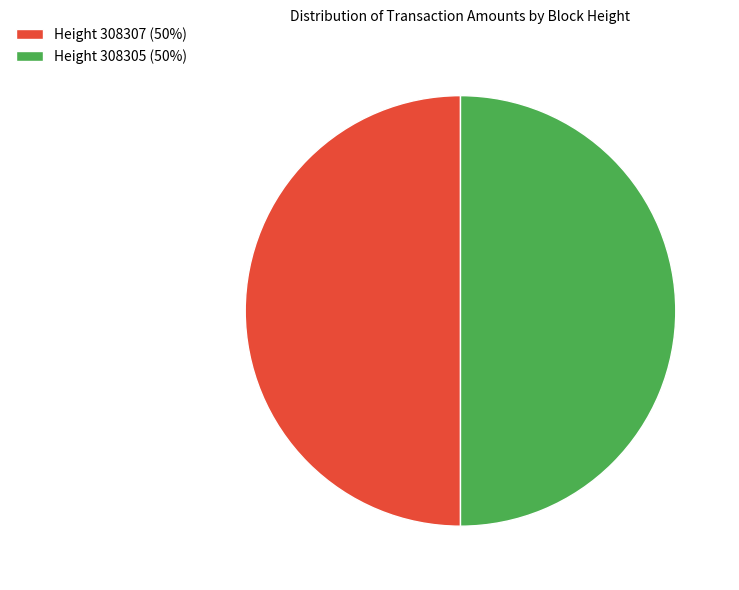

Is the sum of Height 308307 (50%) and Height 308305 (50%) greater than half?

Yes